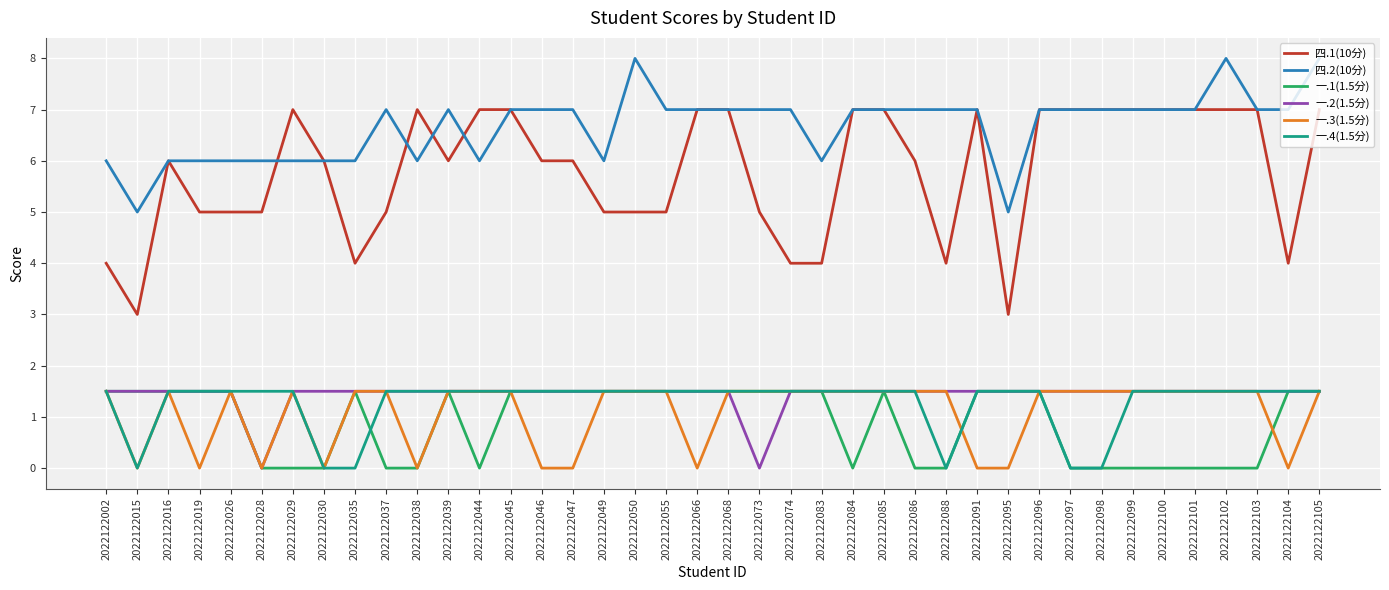

What is the spread (max minus min) of values at 2022122002?

4.5